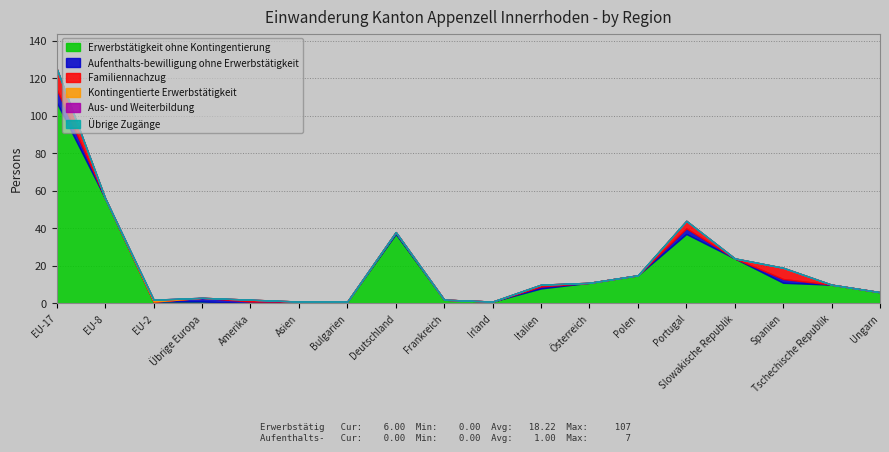

Where do Aufenthalts-bewilligung ohne Erwerbstätigkeit and Kontingentierte Erwerbstätigkeit first cross each other?

EU-2 and Übrige Europa